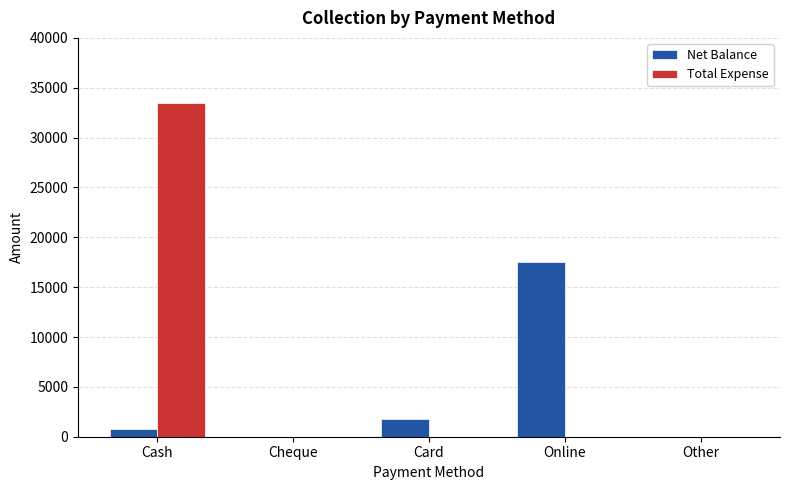

Reading left to right, list all the values displayed in this chart.

Net Balance: 785	0	1800	17500	0
Total Expense: 33465	0	0	0	0